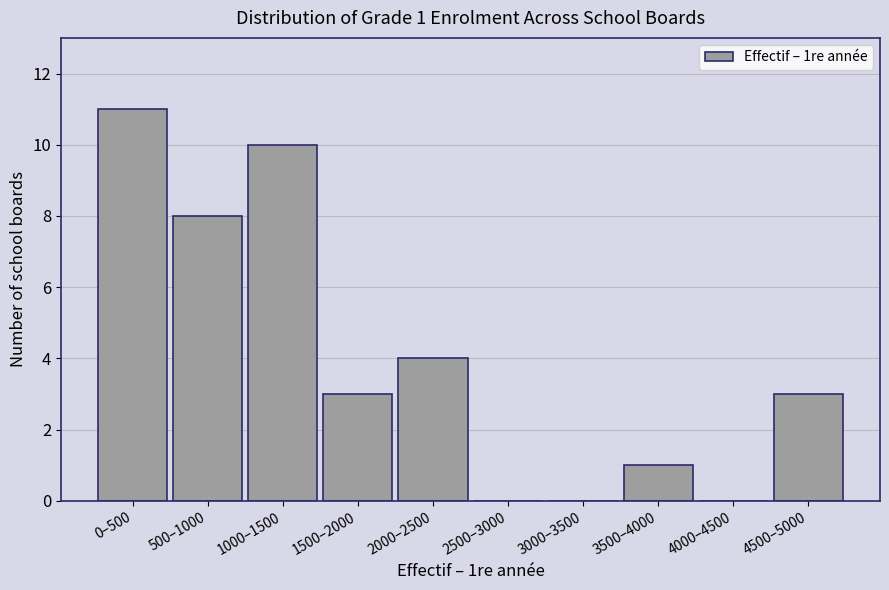

Reading left to right, list all the values displayed in this chart.

0–500=11	500–1000=8	1000–1500=10	1500–2000=3	2000–2500=4	2500–3000=0	3000–3500=0	3500–4000=1	4000–4500=0	4500–5000=3